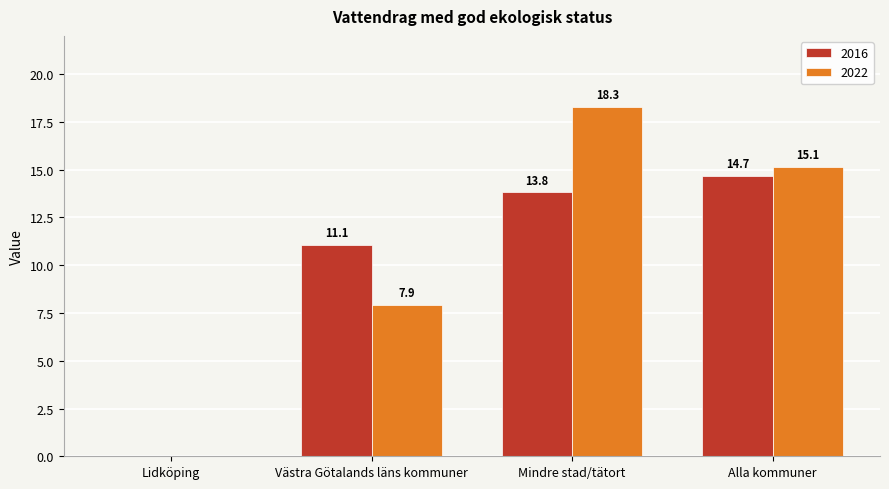

How many groups of bars are there?

4